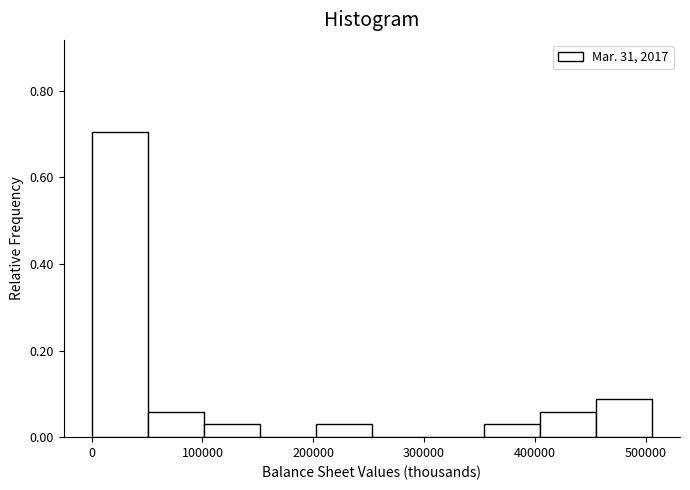

Reading left to right, transcribe this chart: for each bar, give the range it covers on the x-axis and its height. Neither the bar edges nor the heights are printed on the chart, so give them approximately, as read against the axes.

0 to 50000: 0.70
50000 to 100000: 0.06
100000 to 150000: 0.02
150000 to 200000: 0
200000 to 250000: 0.02
250000 to 300000: 0
300000 to 350000: 0
350000 to 400000: 0.02
400000 to 460000: 0.06
460000 to 510000: 0.08